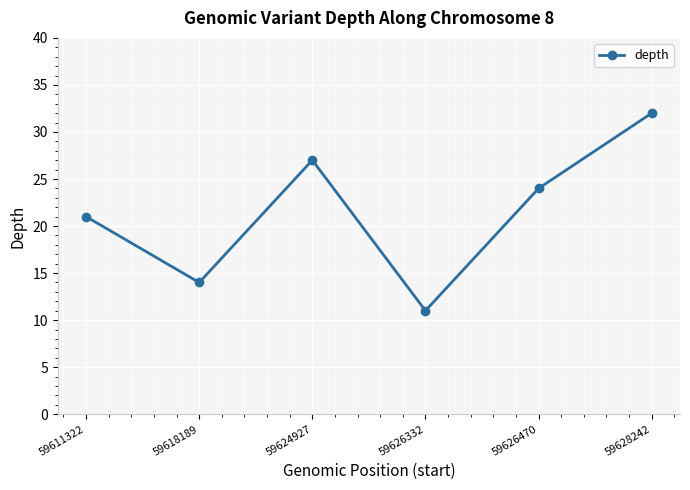

Which category has the lowest value across all series?

59626332